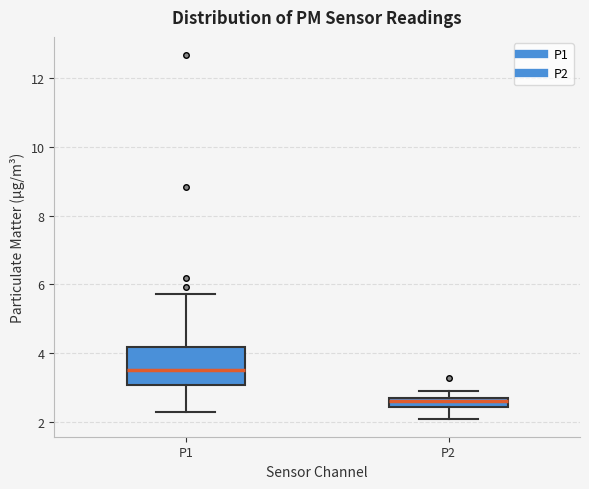

Which box's median line is the lowest?

P2